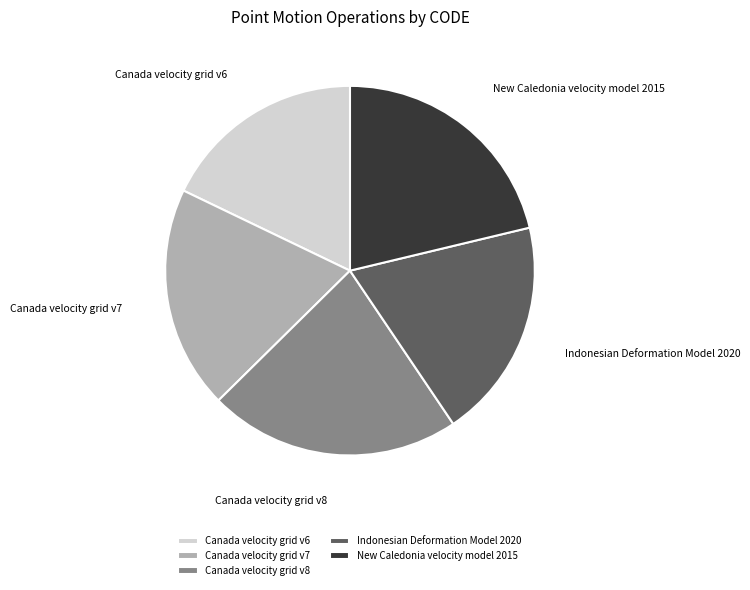

Which category has the biggest portion of the pie?

Canada velocity grid v8